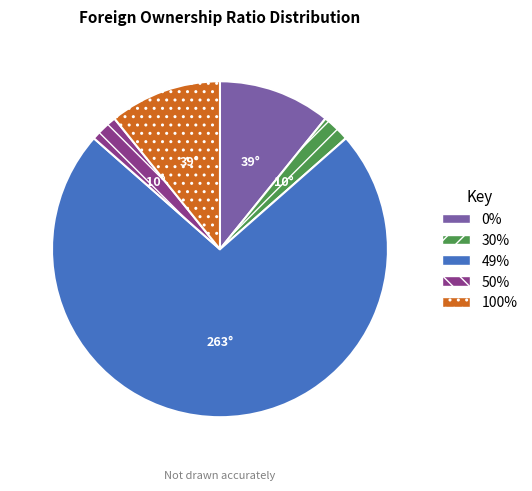

What is the ratio of the value at 100% to the value at 50%?

4.0